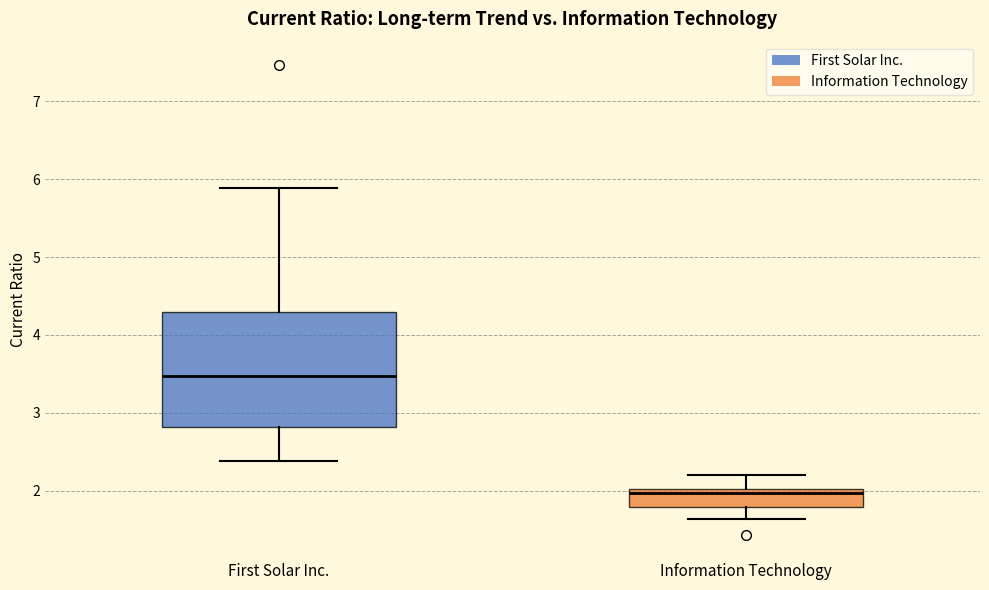

Which box has the lowest median line?

Information Technology